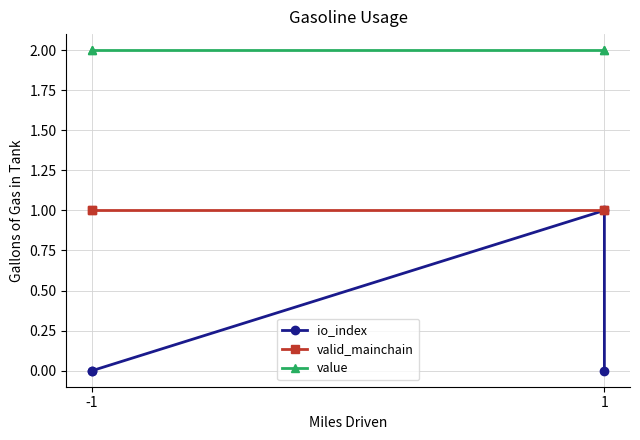

Which label corresponds to the largest value in the chart?

-1